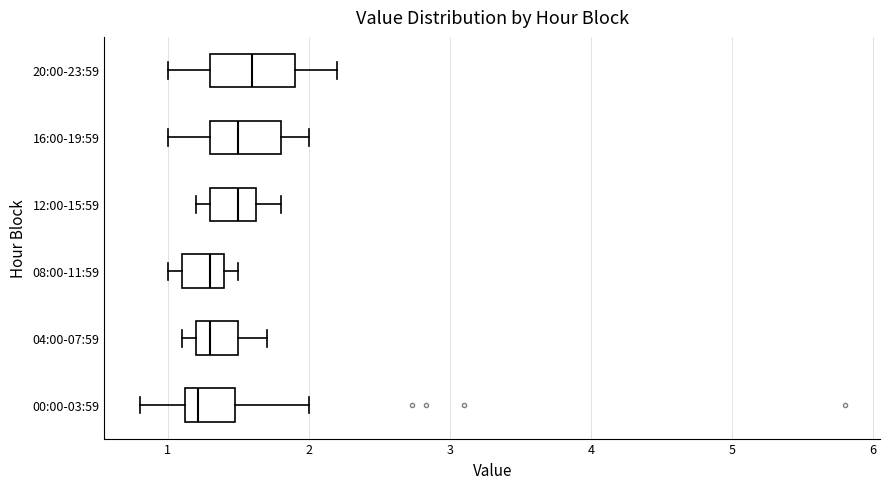

Reading bottom to top, transcribe this box plot: for each box, give where its median line is, the range the box spans, and where its two whiskers end, as read against the x-axis. The values are not printed on the chart, so give them approximately, as read against the axis.

00:00-03:59: median 1.2, box 1.1 to 1.5, whiskers 0.8 to 2.0
04:00-07:59: median 1.3, box 1.2 to 1.5, whiskers 1.1 to 1.7
08:00-11:59: median 1.3, box 1.1 to 1.4, whiskers 1.0 to 1.5
12:00-15:59: median 1.5, box 1.3 to 1.6, whiskers 1.2 to 1.8
16:00-19:59: median 1.5, box 1.3 to 1.8, whiskers 1.0 to 2.0
20:00-23:59: median 1.6, box 1.3 to 1.9, whiskers 1.0 to 2.2